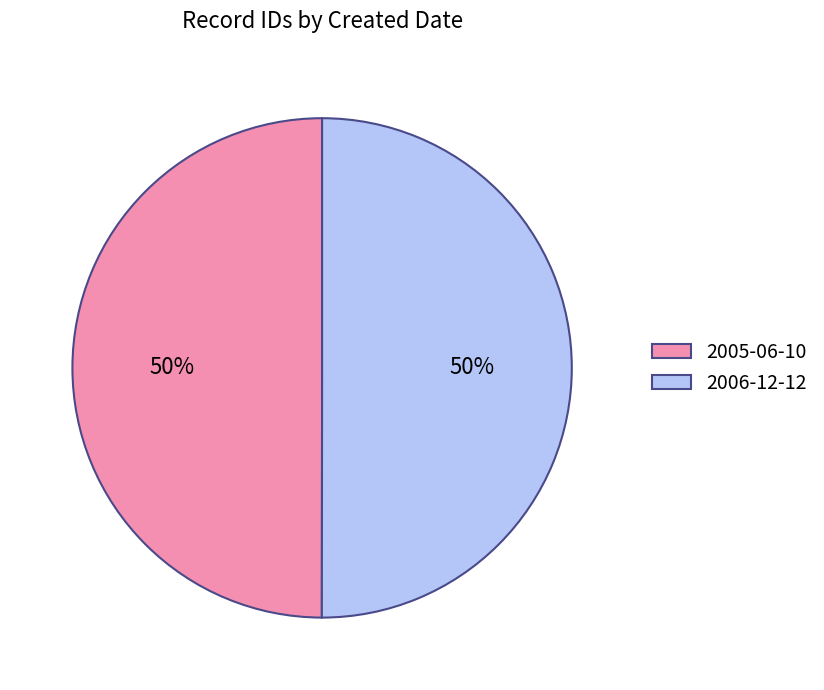

True or false: 2006-12-12 accounts for 44% of the total.

False